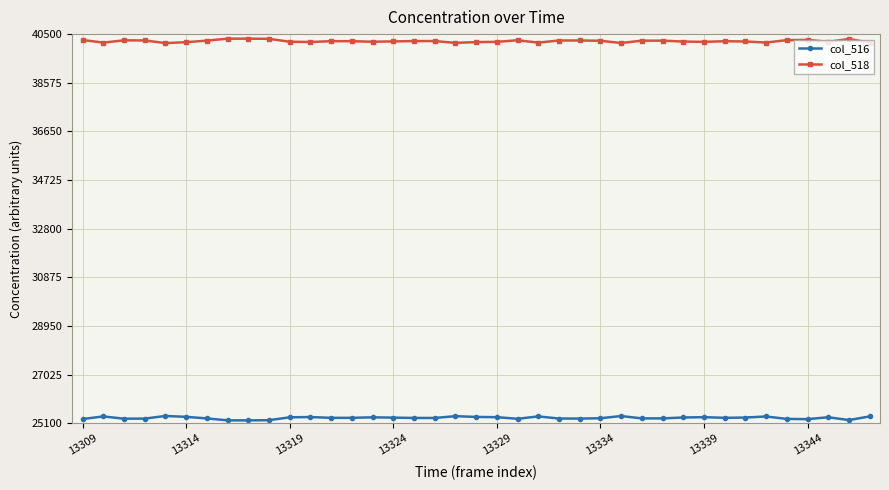

True or false: col_518 has more than 0 points higher than both neighbors.

True